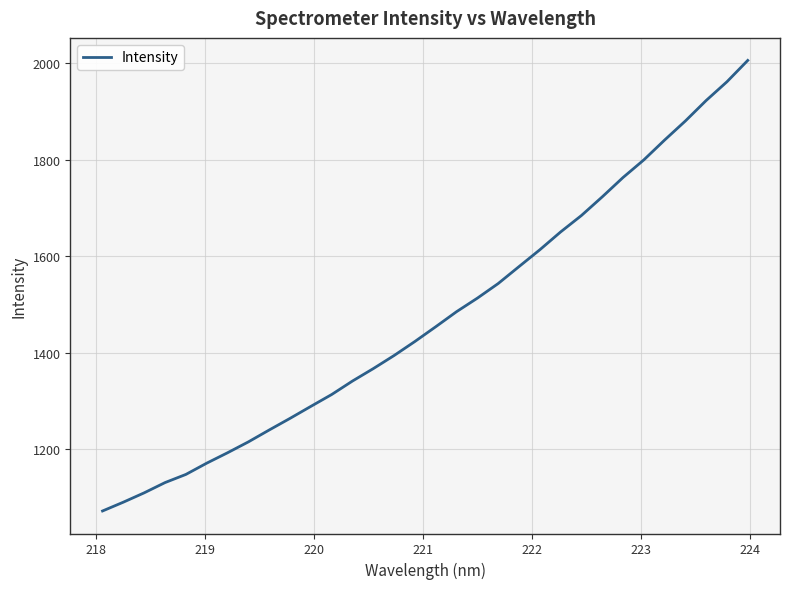

True or false: there are more than 0 points higher than both neighbors.

False